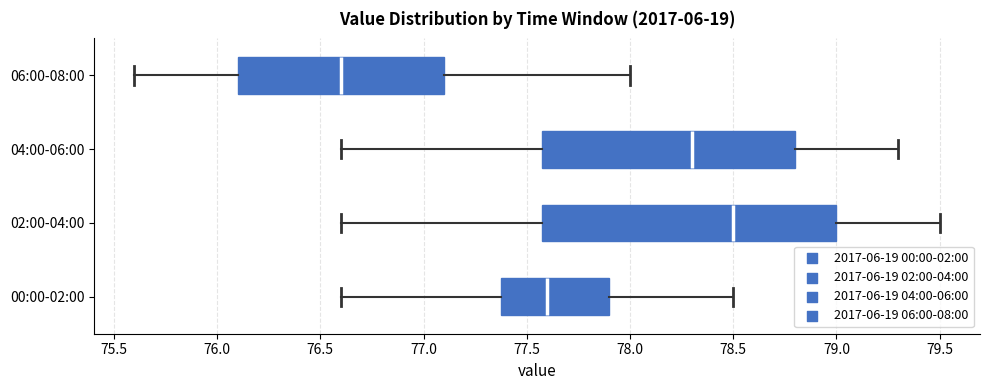

Reading bottom to top, read every box against the x-axis: the position of its median line, the range the box covers, and the ends of its whiskers. The values are not printed on the chart, so give them approximately, as read against the axis.

00:00-02:00: median 77.6, box 77.4 to 77.9, whiskers 76.6 to 78.5
02:00-04:00: median 78.5, box 77.6 to 79.0, whiskers 76.6 to 79.5
04:00-06:00: median 78.3, box 77.6 to 78.8, whiskers 76.6 to 79.3
06:00-08:00: median 76.6, box 76.1 to 77.1, whiskers 75.6 to 78.0